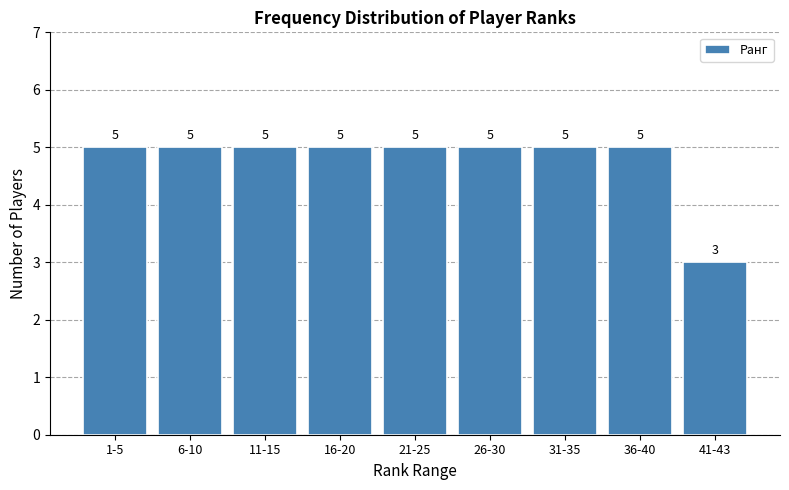

Reading left to right, transcribe all the data shown in this chart.

1-5=5	6-10=5	11-15=5	16-20=5	21-25=5	26-30=5	31-35=5	36-40=5	41-43=3